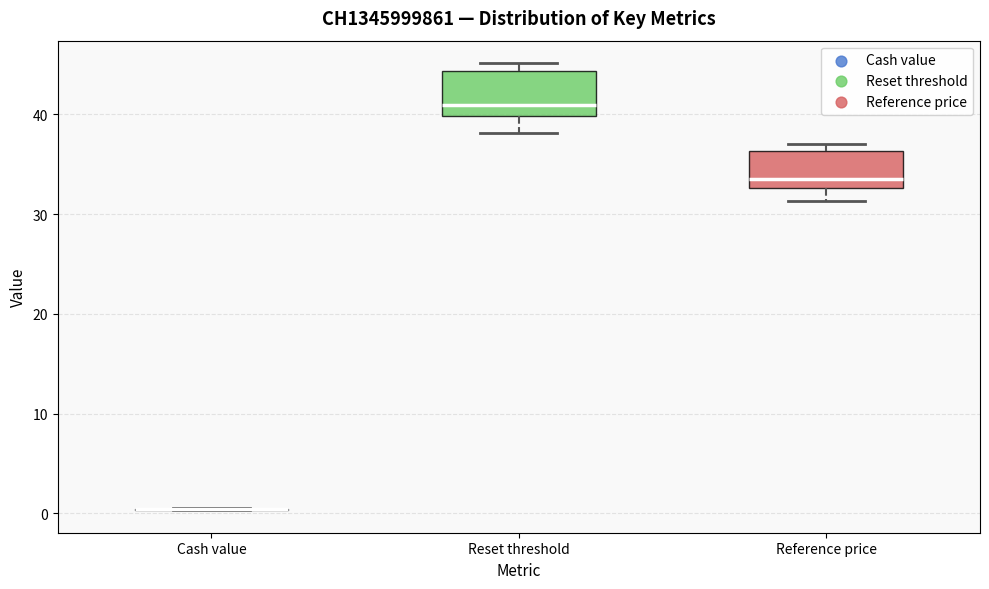

Reading left to right, transcribe this box plot: for each box, give where its median line is, the range the box spans, and where its two whiskers end, as read against the y-axis. The values are not printed on the chart, so give them approximately, as read against the axis.

Cash value: box collapsed to a line at 0, whiskers 0 to 1
Reset threshold: median 41, box 40 to 44, whiskers 38 to 45
Reference price: median 34, box 33 to 36, whiskers 31 to 37